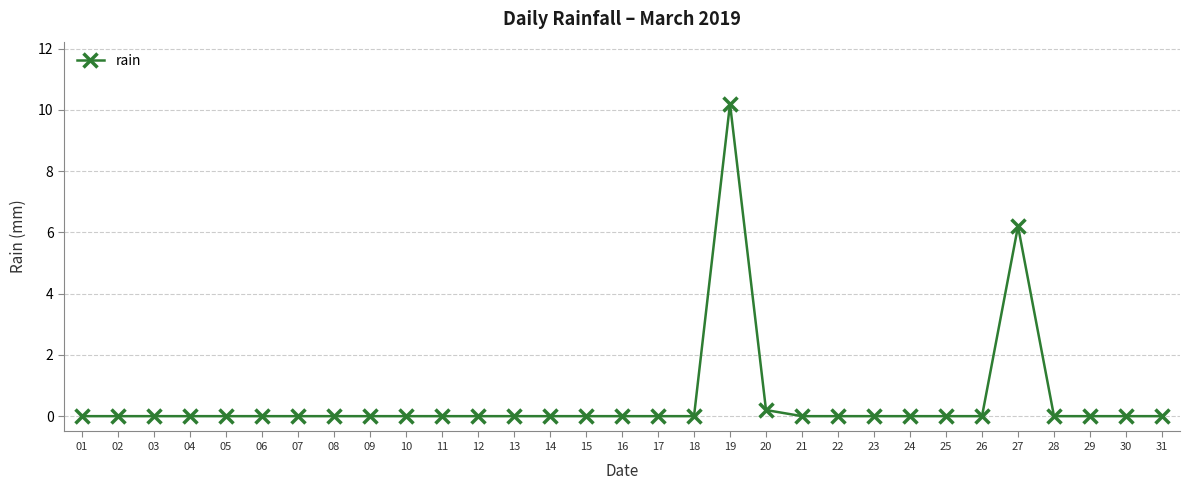

True or false: there are more than 0 points higher than both neighbors.

True